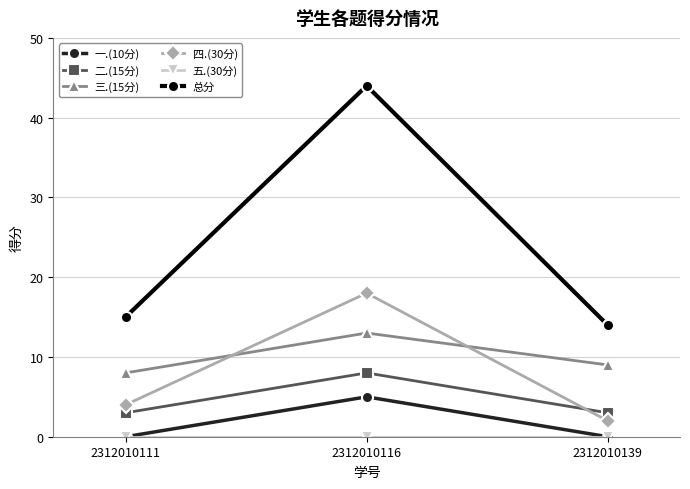

What is the value of the 四.(30分) point at the 2nd from the left?

18